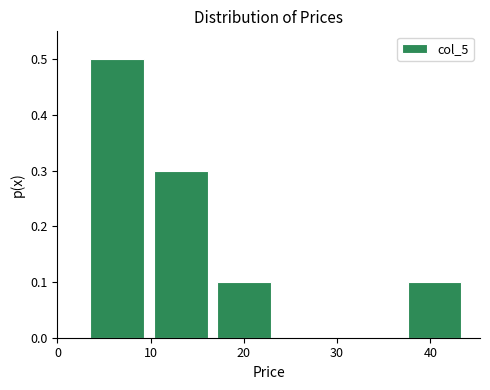

How tall is the bar that spans 17 to 23 on the x-axis? Neither the bar edges nor the heights are printed on the chart, so give them approximately, as read against the axes.

0.1